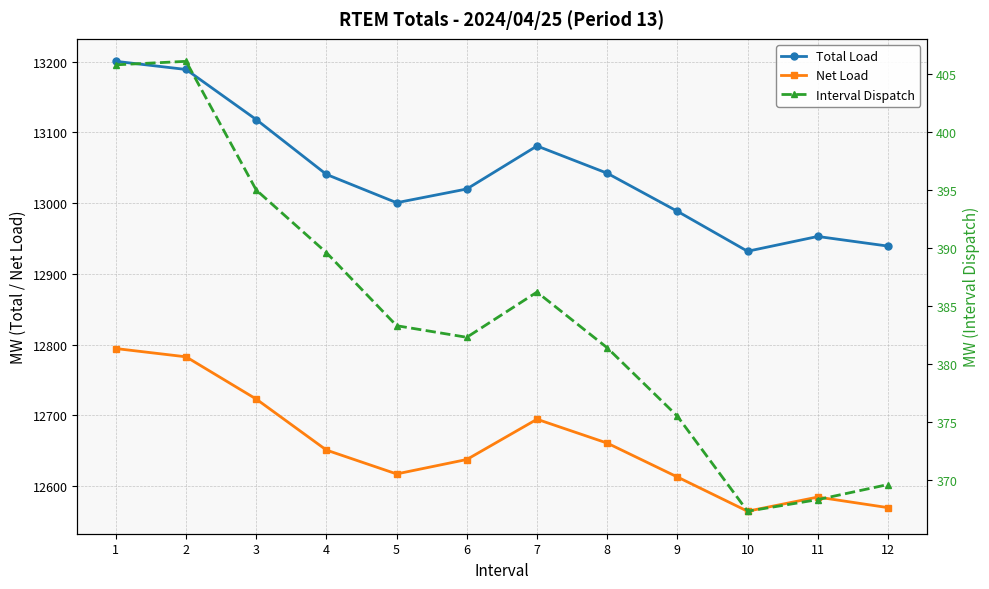

Reading left to right, what are all the values shown in this chart?

Total Load: 1=13200.3	2=13188.8	3=13118.0	4=13040.5	5=13000.5	6=13019.9	7=13080.7	8=13042.2	9=12988.4	10=12931.9	11=12952.8	12=12939.2
Net Load: 1=12794.4	2=12782.7	3=12723.0	4=12650.9	5=12617.2	6=12637.6	7=12694.5	8=12660.8	9=12612.9	10=12564.5	11=12584.5	12=12569.6
Interval Dispatch: 1=405.8	2=406.1	3=395.0	4=389.6	5=383.3	6=382.3	7=386.2	8=381.4	9=375.5	10=367.3	11=368.3	12=369.6